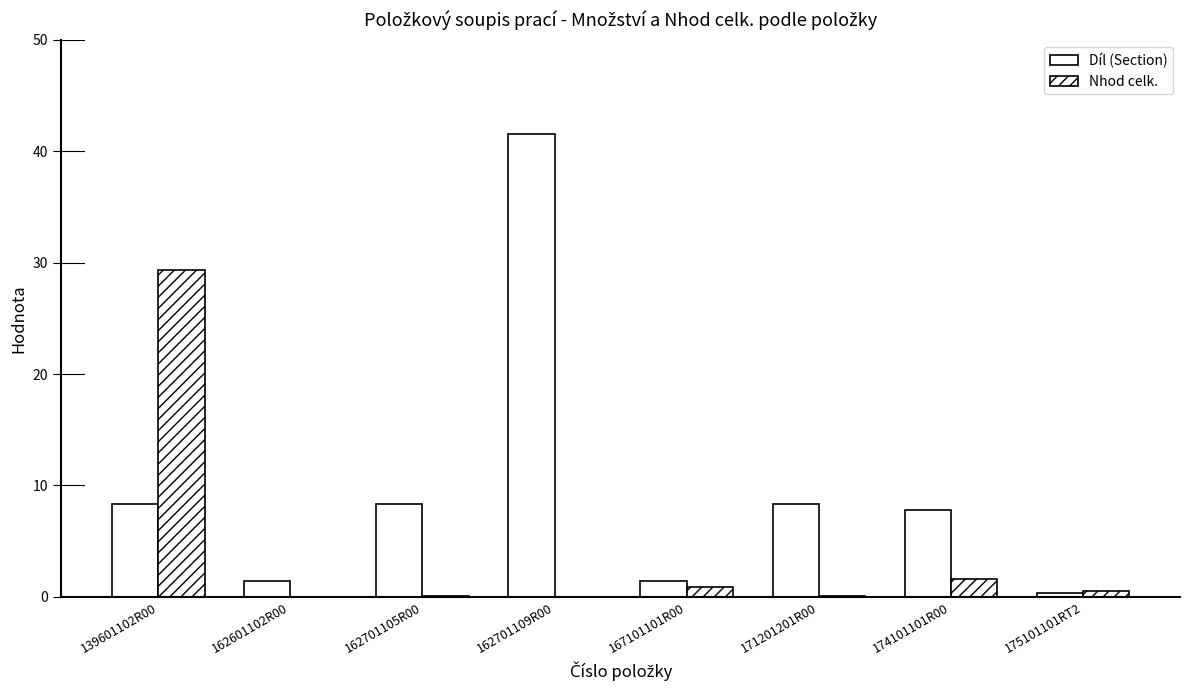

Are the bars horizontal?

No